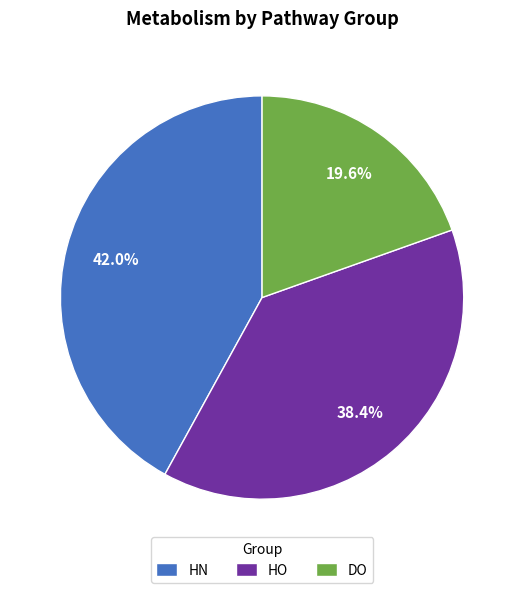

The HN slice represents 33% of the pie. True or false?

False